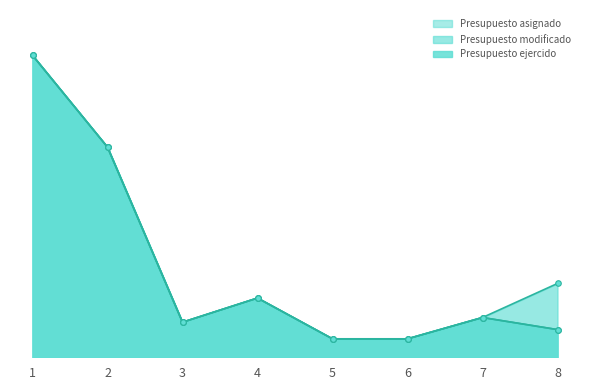

At which category is the sum across all series the highest?

1